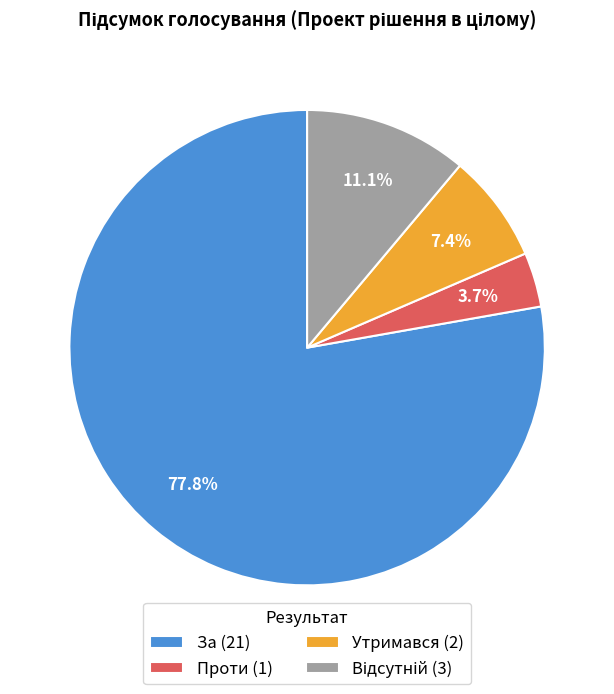

Which category has the smallest portion of the pie?

Проти